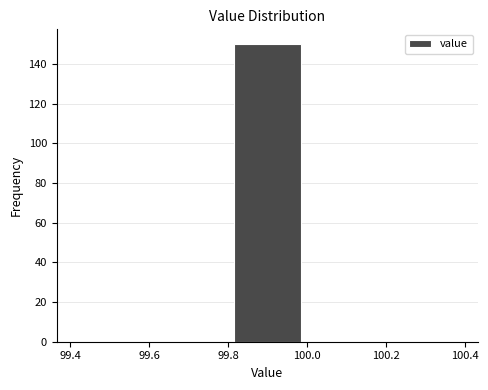

Which range on the x-axis has the tallest bar?

99.8 to 100.0